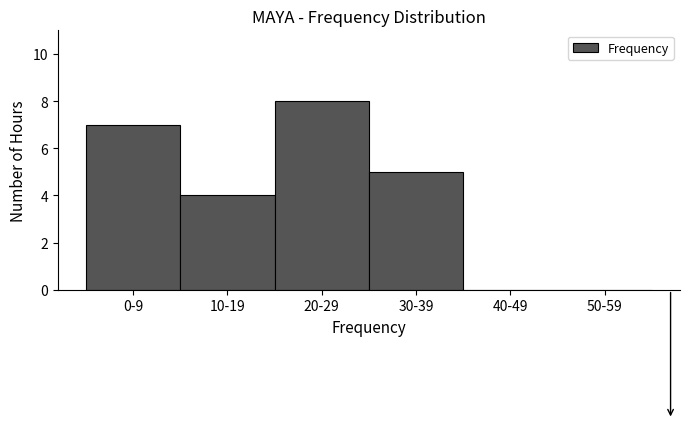

Reading left to right, transcribe all the data shown in this chart.

0-9=7	10-19=4	20-29=8	30-39=5	40-49=0	50-59=0